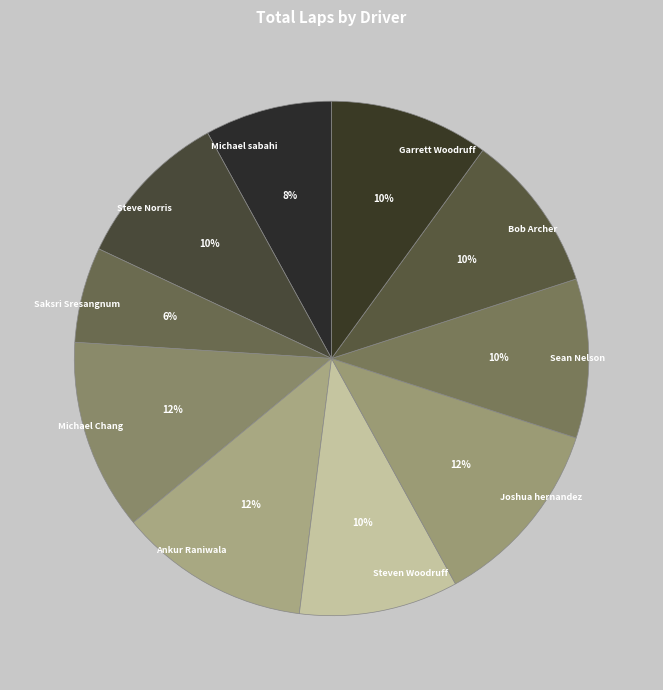

To the nearest percent, what portion does Saksri Sresangnum represent?

6%